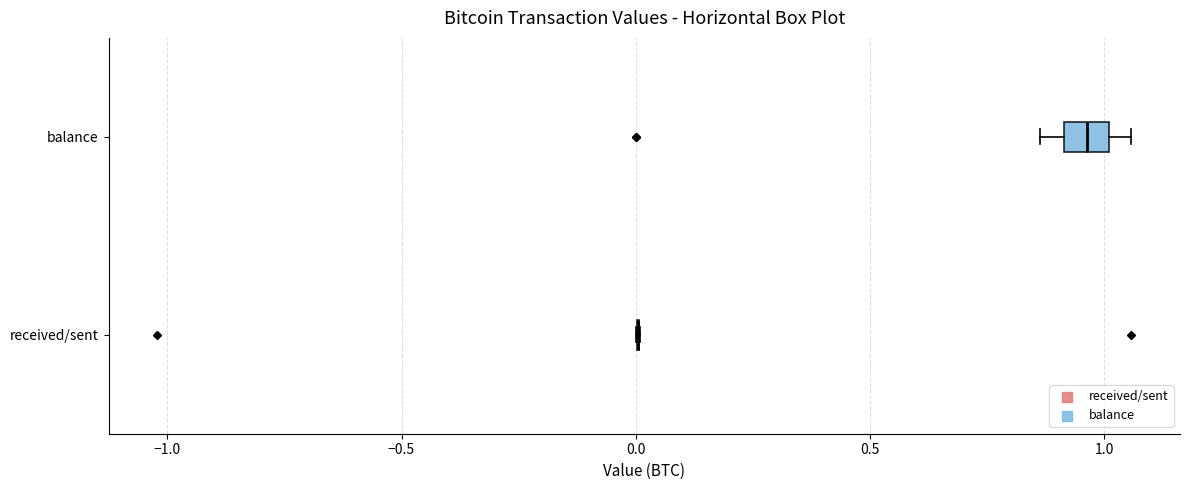

Comparing the boxes themselves (not the whiskers), which one is the widest?

balance